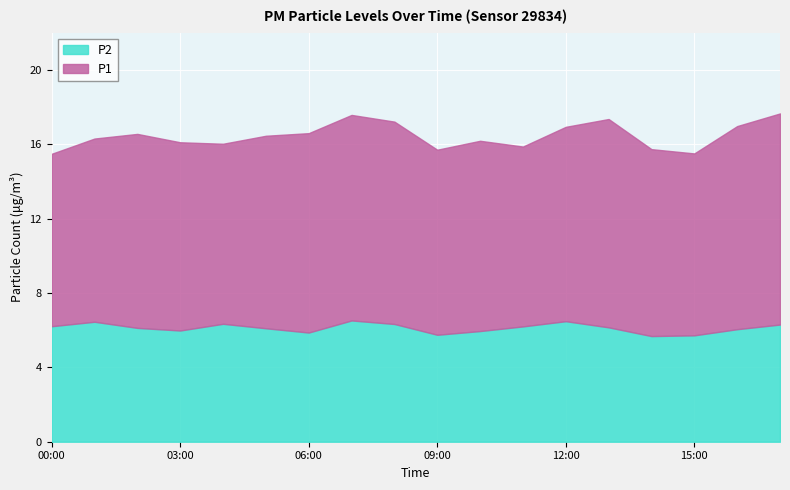

Rank the series at 01:00 from highest to lowest value.

P1, P2